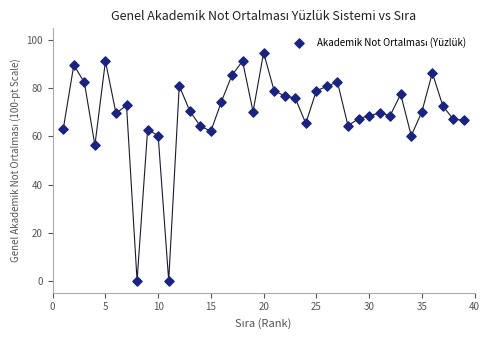

What is the range of Y values (max minus min)?

94.9